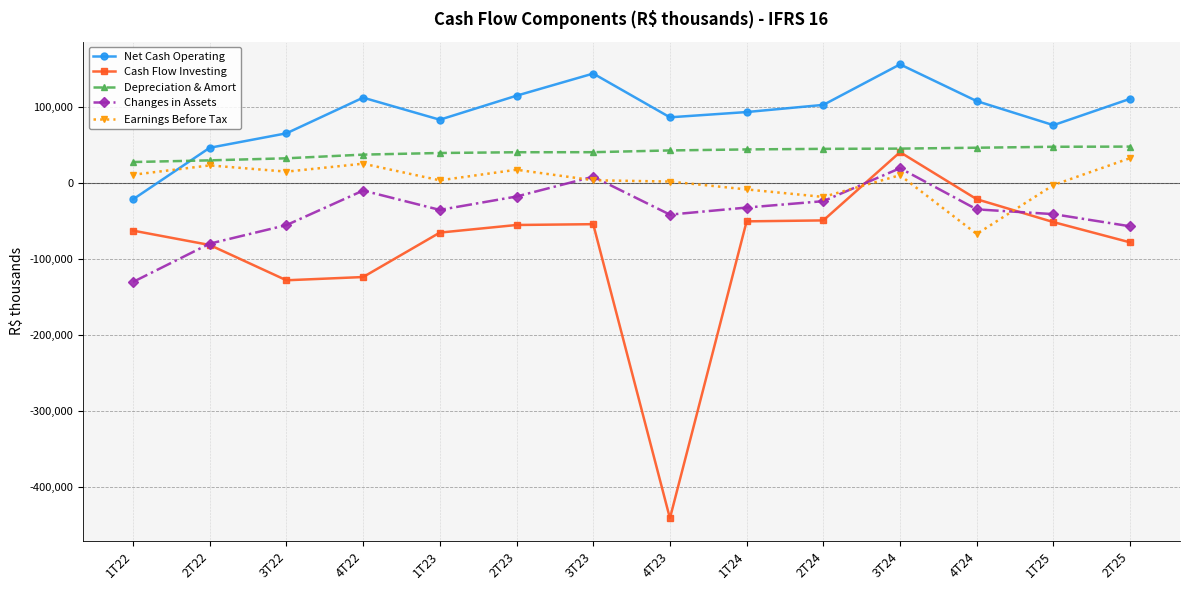

At which category does Net Cash Operating reach its first local valley?

1T23